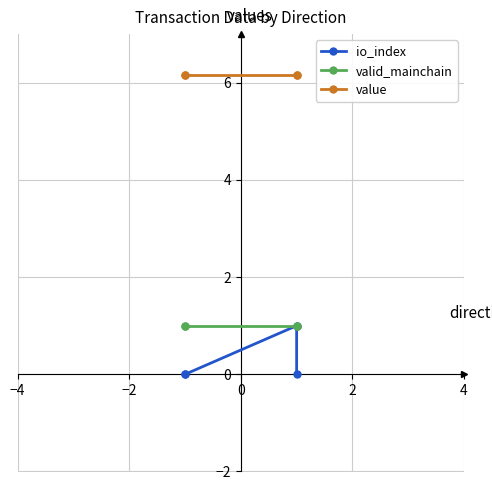

True or false: valid_mainchain has more than 2 interior local peaks.

False